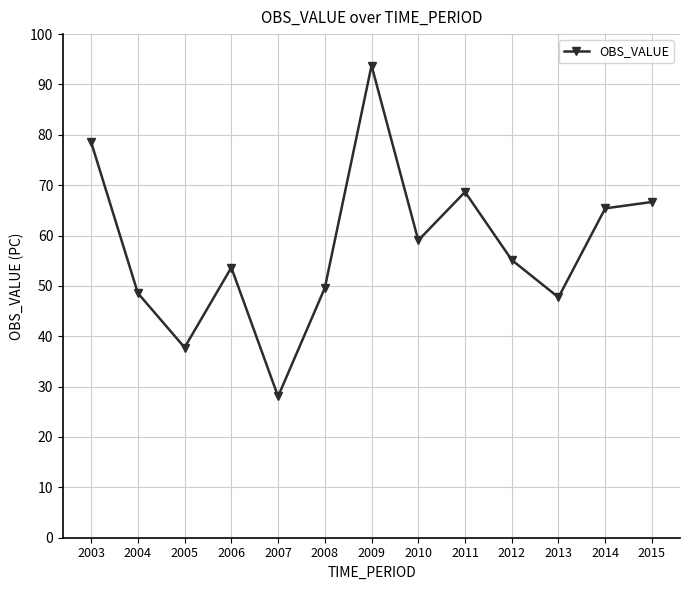

What is the value of the 2nd point from the left?

48.6